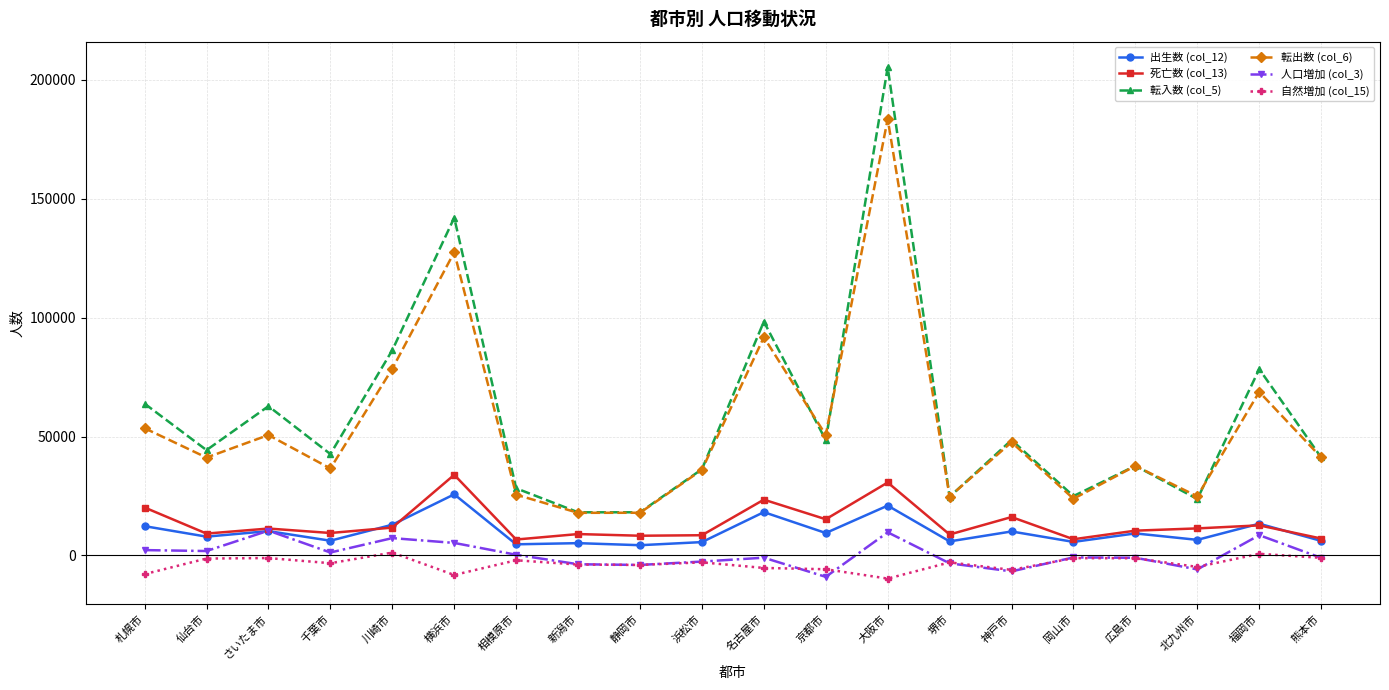

At which category does 出生数 (col_12) reach its first local peak?

さいたま市